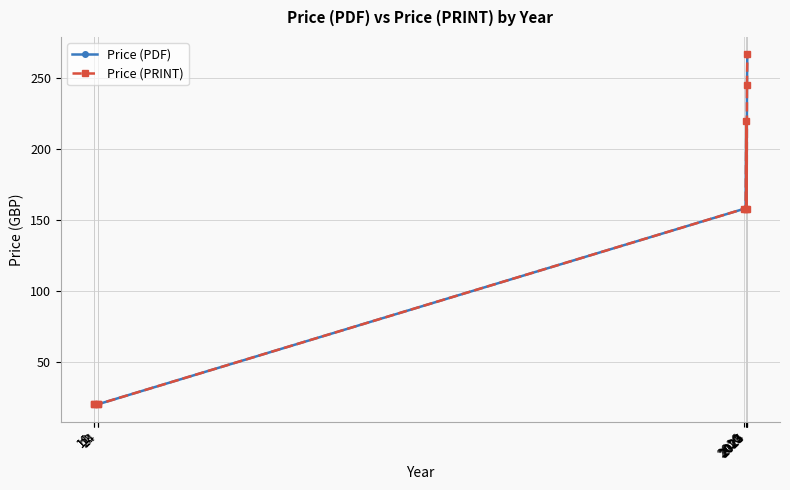

List the series in order of their peak value, highest first.

Price (PDF), Price (PRINT)